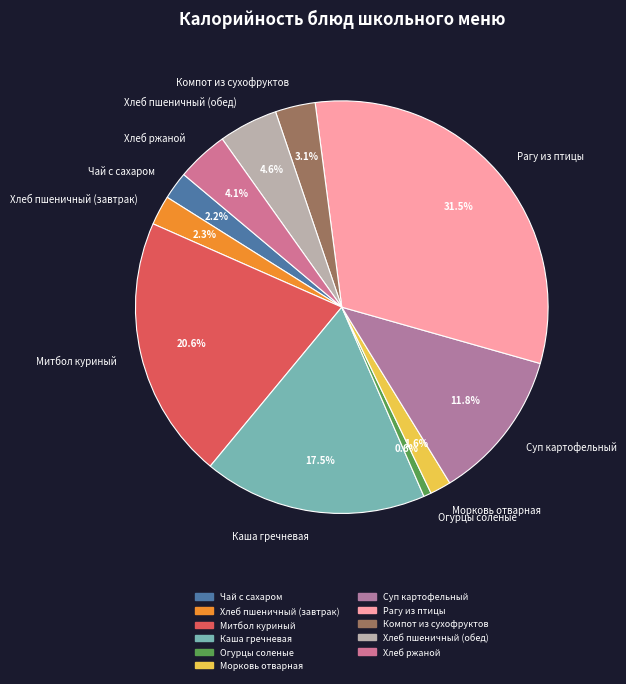

The Суп картофельный slice represents 6% of the pie. True or false?

False